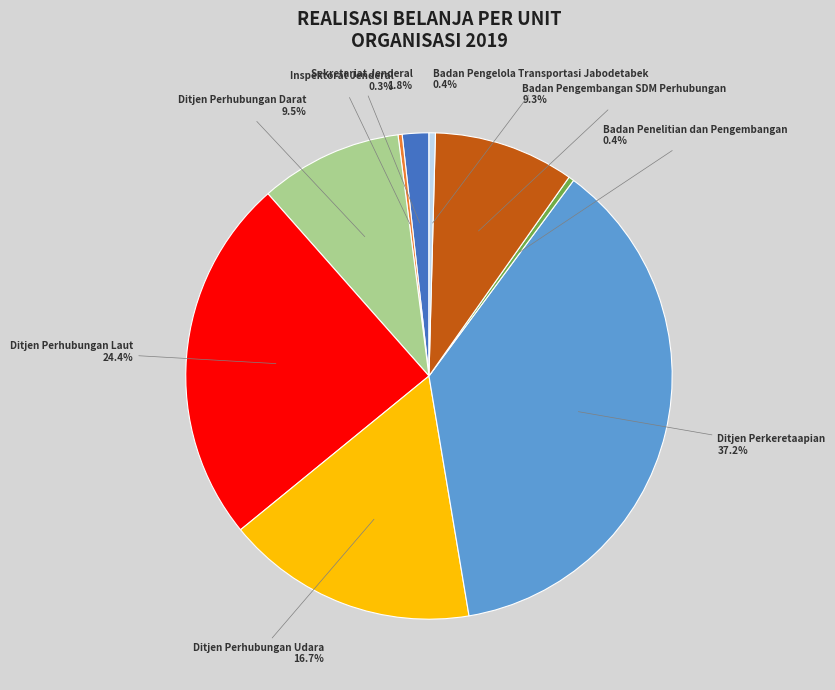

Which category has the biggest portion of the pie?

Ditjen Perkeretaapian